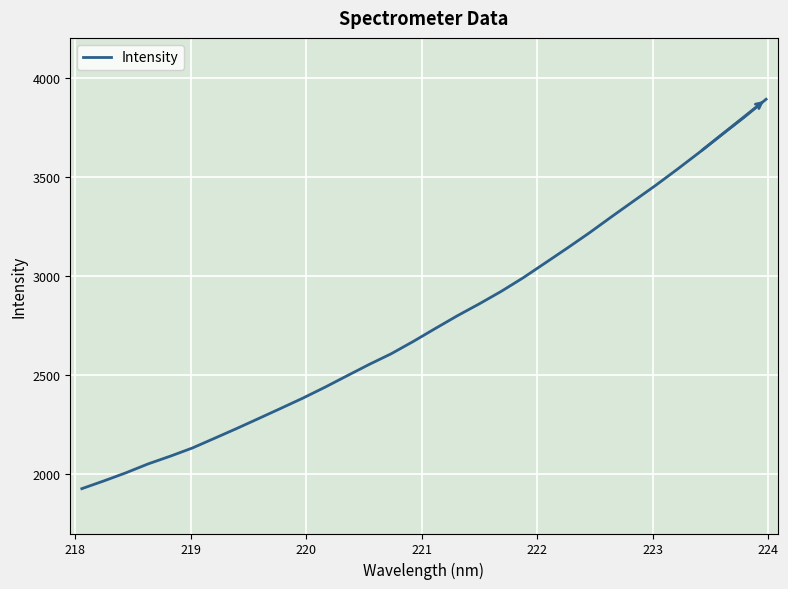

Is this an area chart (filled region under the line)?

No